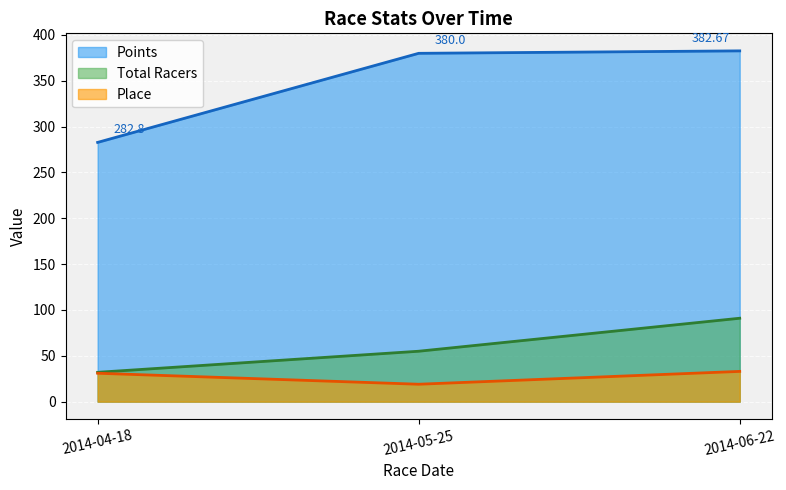

Does the chart display data point markers on the line(s)?

No